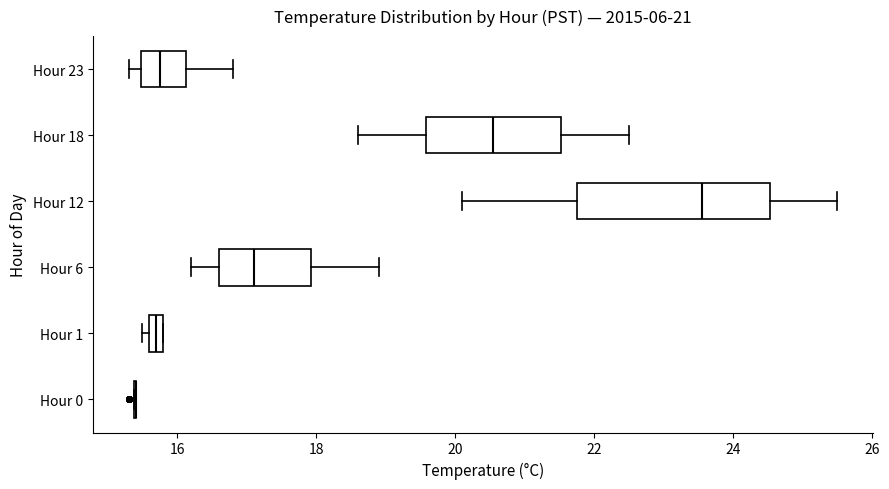

Where does the right whisker of the box for Hour 6 end on the x-axis? The values are not printed on the chart, so give them approximately, as read against the axis.

19.0